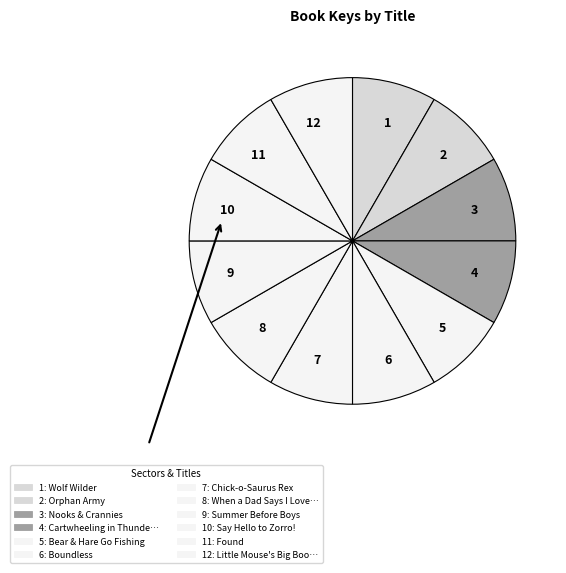

Do 12 and 8 together represent more than half of the pie?

No